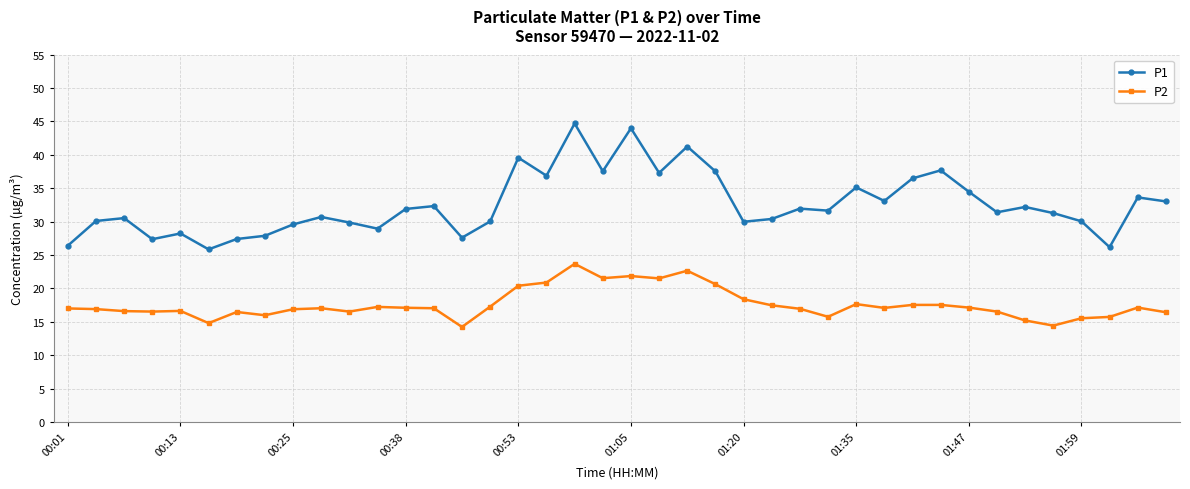

True or false: P1 has more than 1 interior local peaks.

True